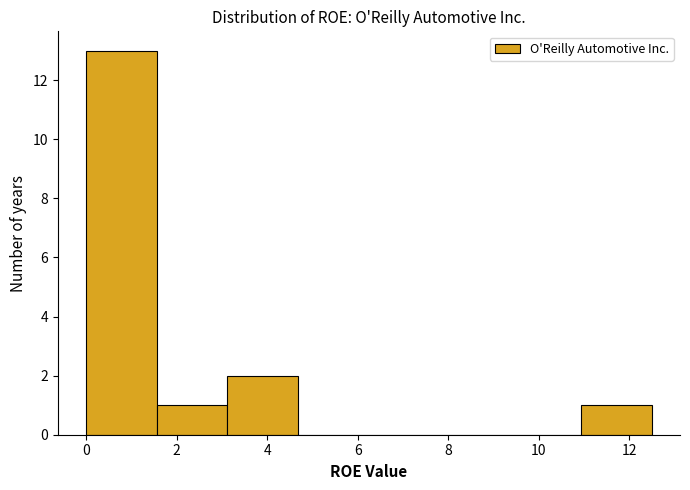

What is the height of the bar covering 1.6 to 3.2 on the x-axis? Neither the bar edges nor the heights are printed on the chart, so give them approximately, as read against the axes.

1